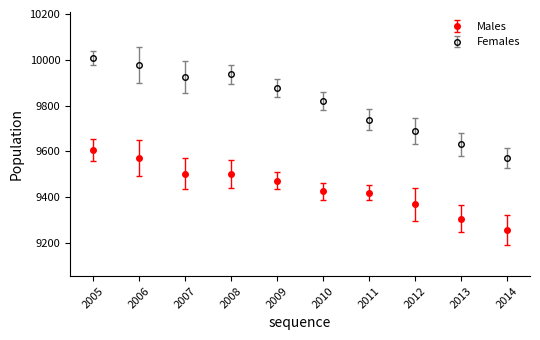

Which series has the largest range (max minus min)?

Females